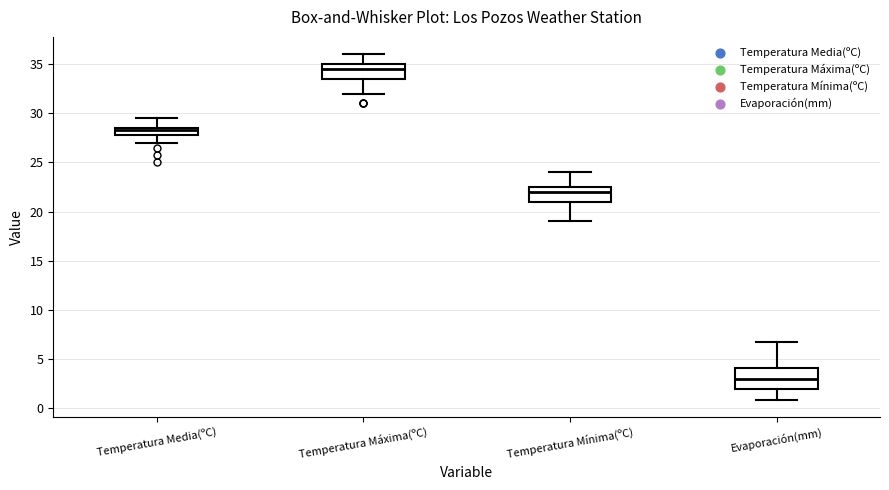

Where is the upper edge of the box for Temperatura Media(ºC) on the y-axis? The values are not printed on the chart, so give them approximately, as read against the axis.

28.5